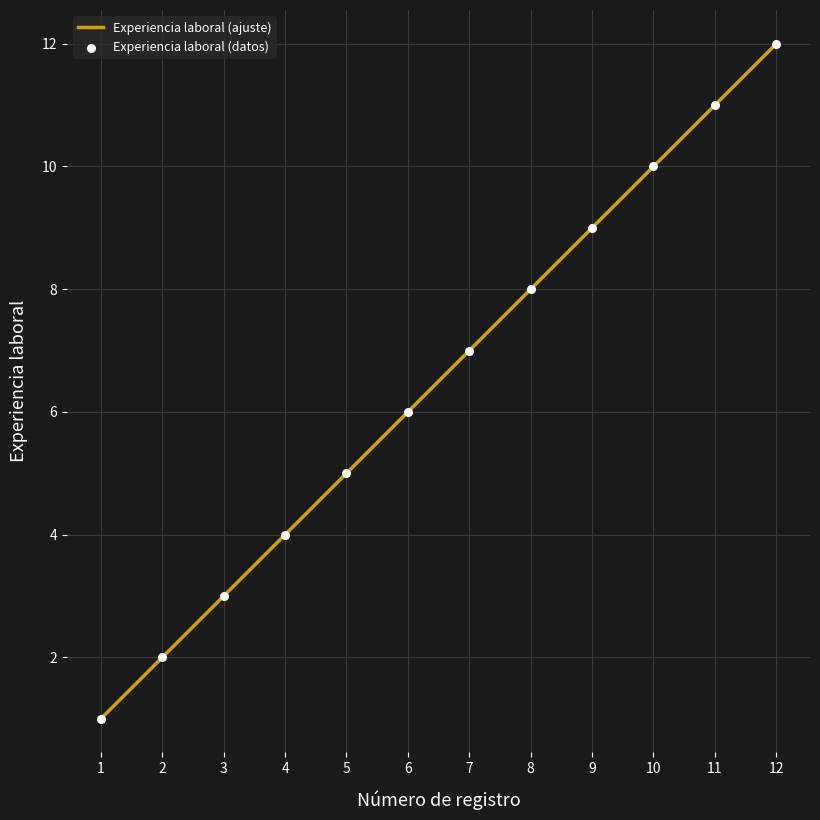

Between 8 and 3, which is larger?

8